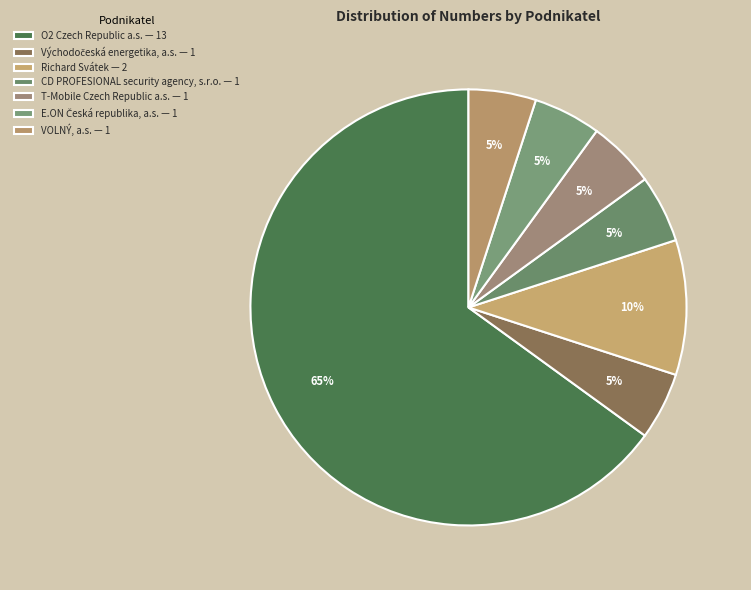

Which slice is the largest?

O2 Czech Republic a.s.